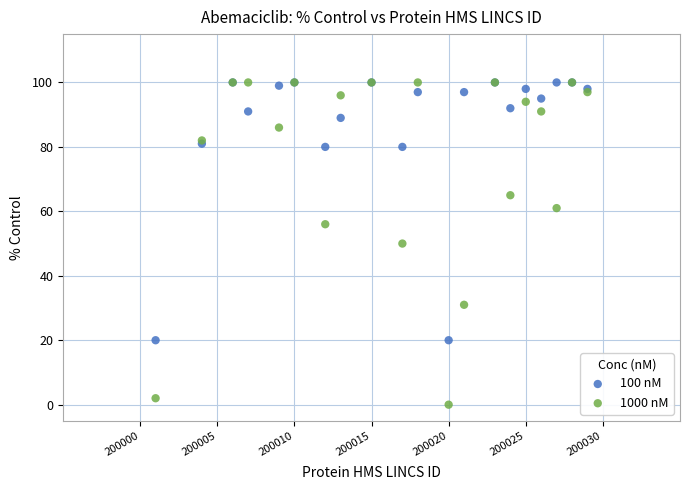

What are all the series names shown in the legend?

100 nM, 1000 nM